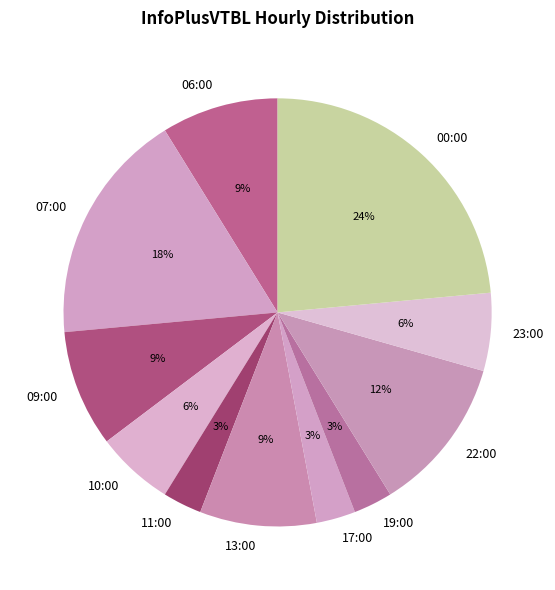

Which category has the biggest portion of the pie?

00:00